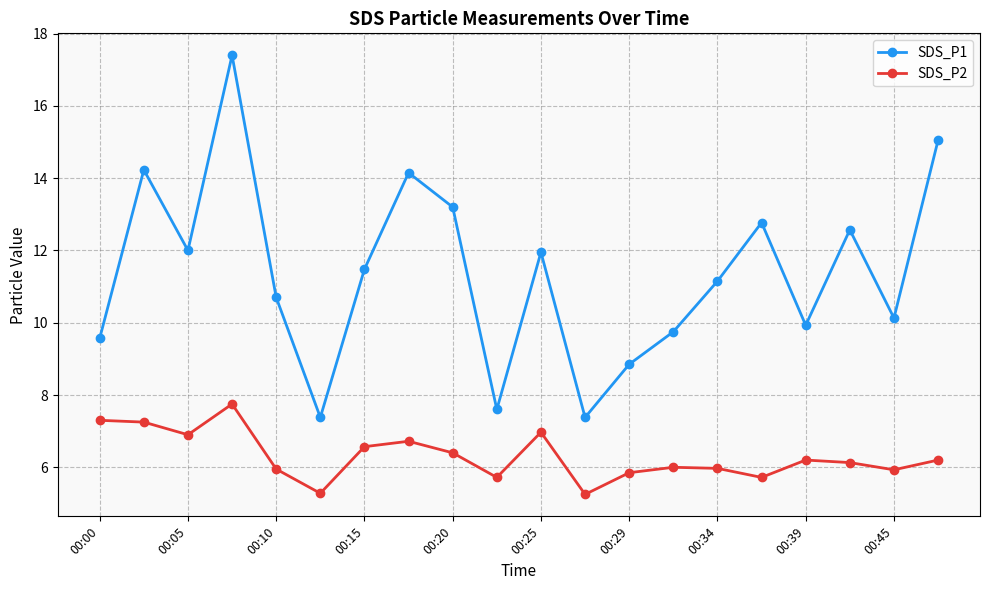

Rank the series by their maximum value, from highest to lowest.

SDS_P1, SDS_P2